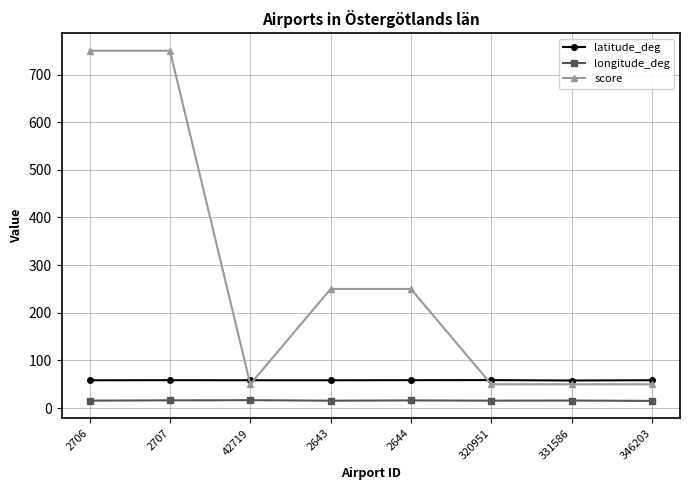

The latitude_deg series shows 58.7 at 320951. True or false?

True